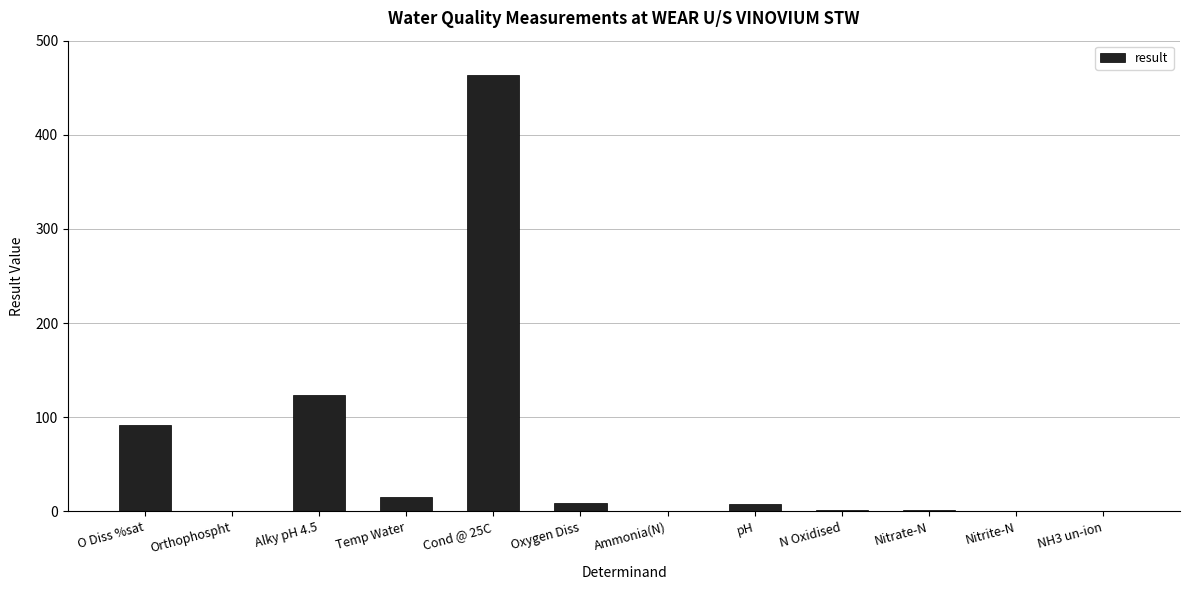

True or false: the data shows 0.0 at Ammonia(N).

True